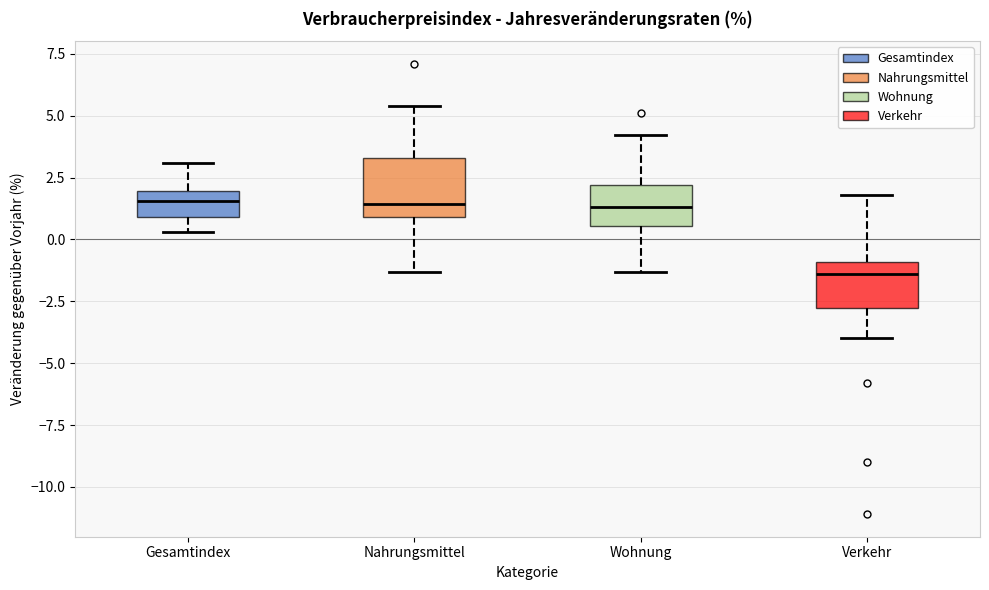

Where is the lower edge of the box for Gesamtindex on the y-axis? The values are not printed on the chart, so give them approximately, as read against the axis.

1.0